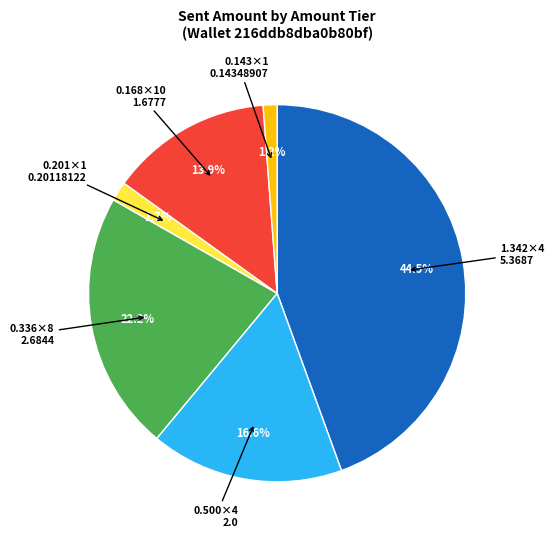

Does any single category account for the majority?

No